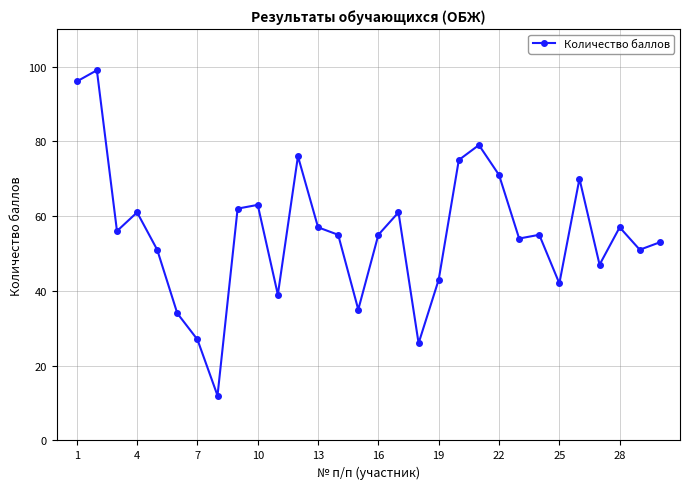

What is the difference between the maximum and minimum values?

87